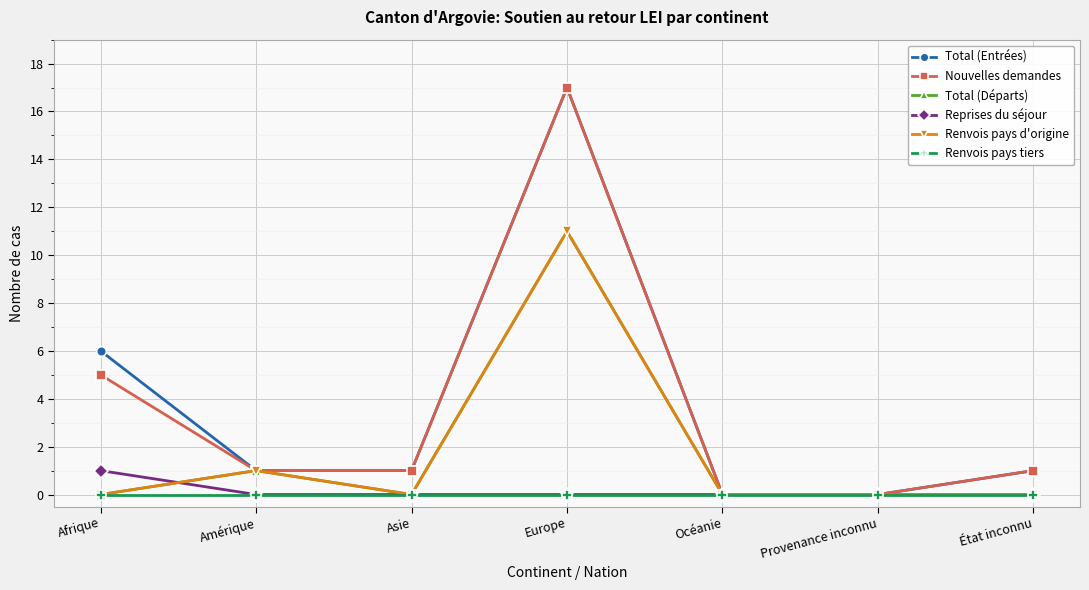

What is the label of the 6th point from the left?

Provenance inconnu